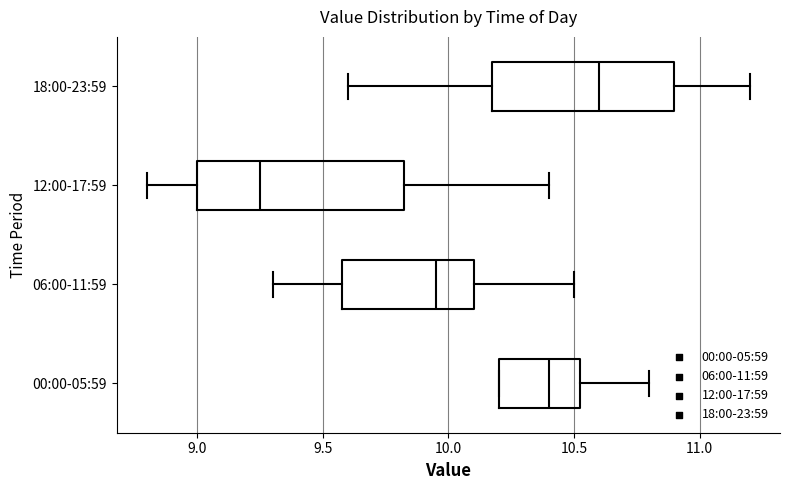

Which box has the furthest to the left median line?

12:00-17:59